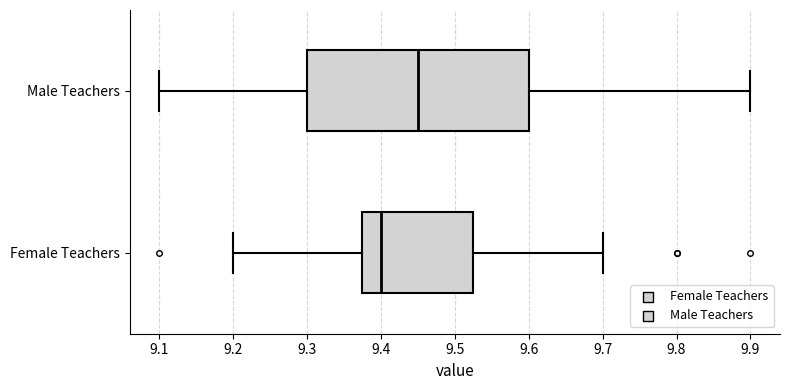

Where does the median line of the box for Female Teachers sit on the x-axis? The values are not printed on the chart, so give them approximately, as read against the axis.

9.40